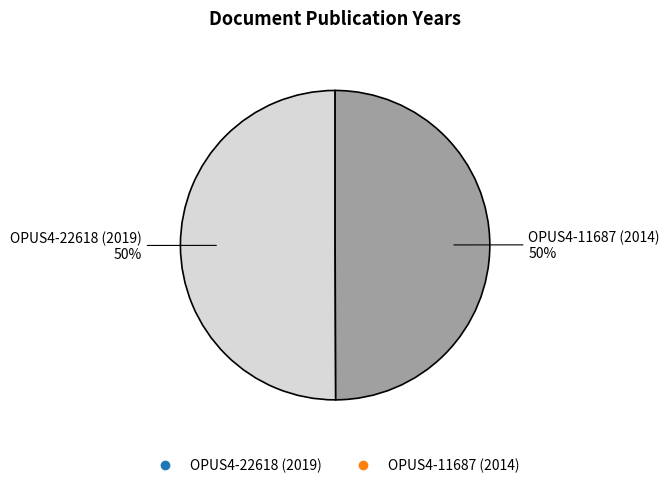

To the nearest percent, what portion does OPUS4-22618 (2019) represent?

50%